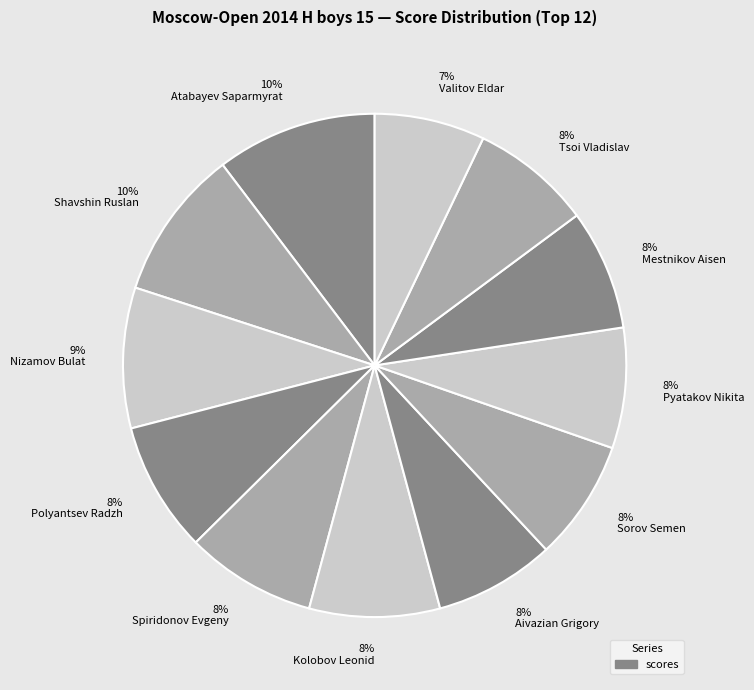

Is there any slice that represents more than half of the pie?

No